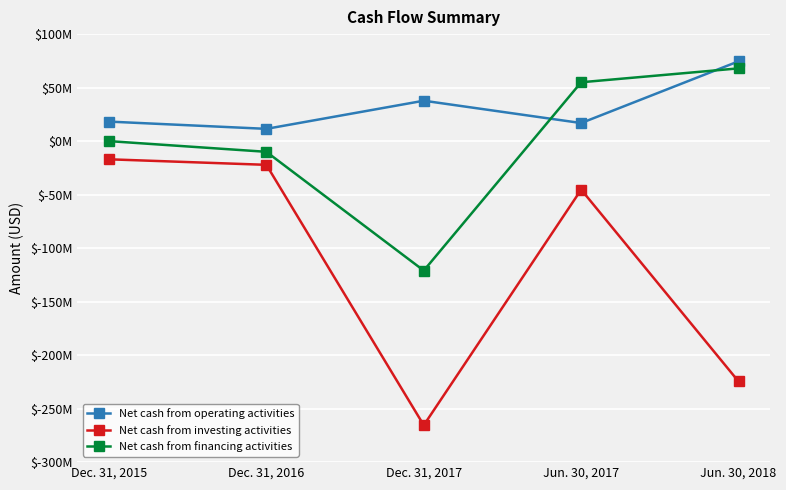

What position from the right is Dec. 31, 2017?

3